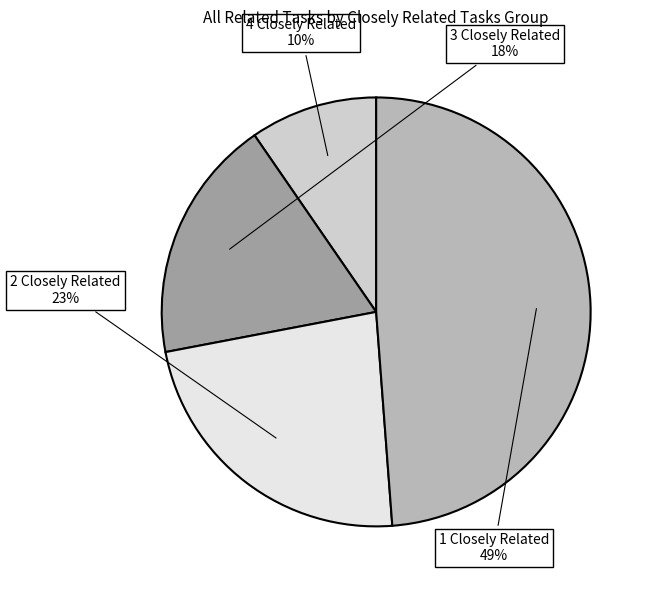

Count the number of slices in the pie.

4